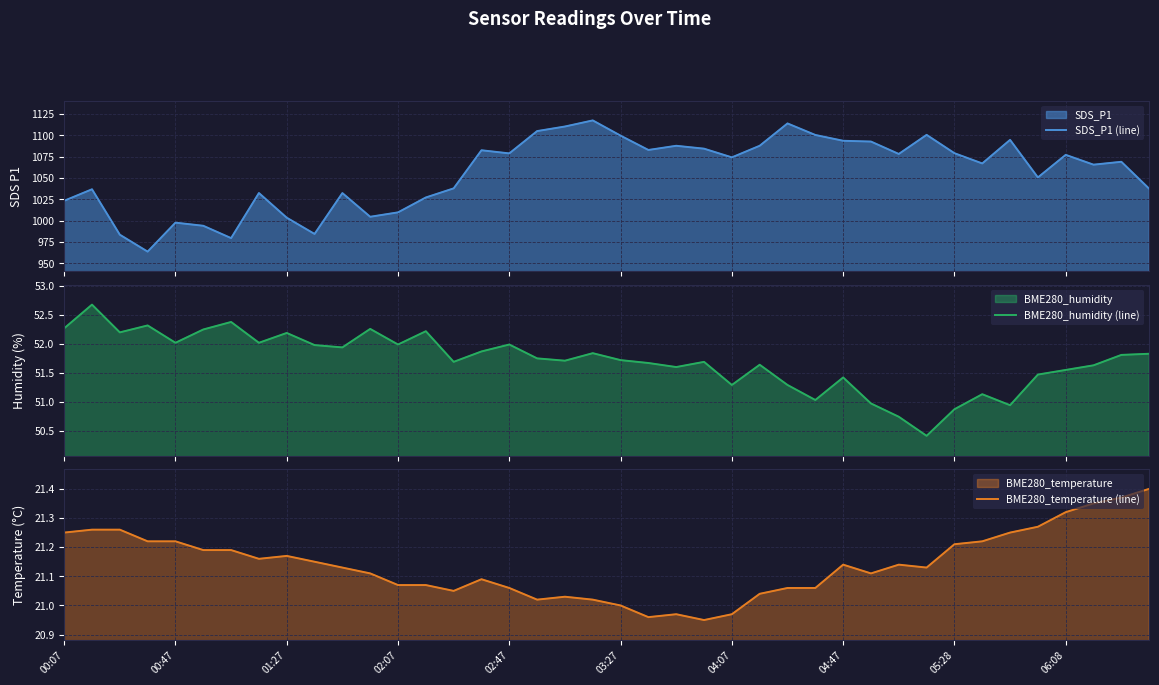

How many data points in BME280_temperature (line) are less than 21?

4